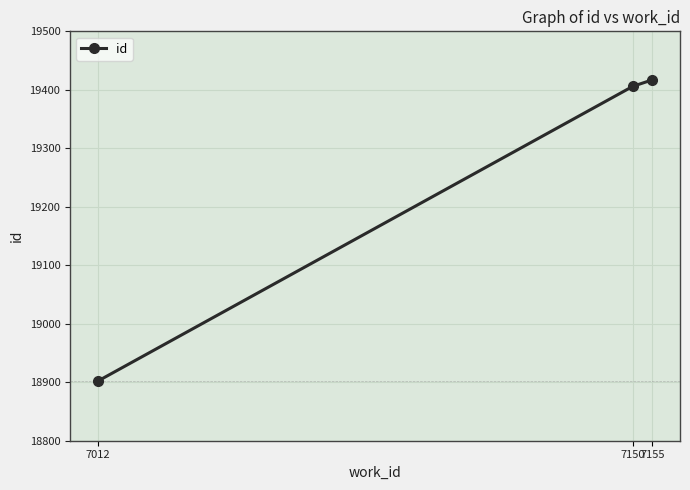

What is the change in value from 7012 to 7150?

+504